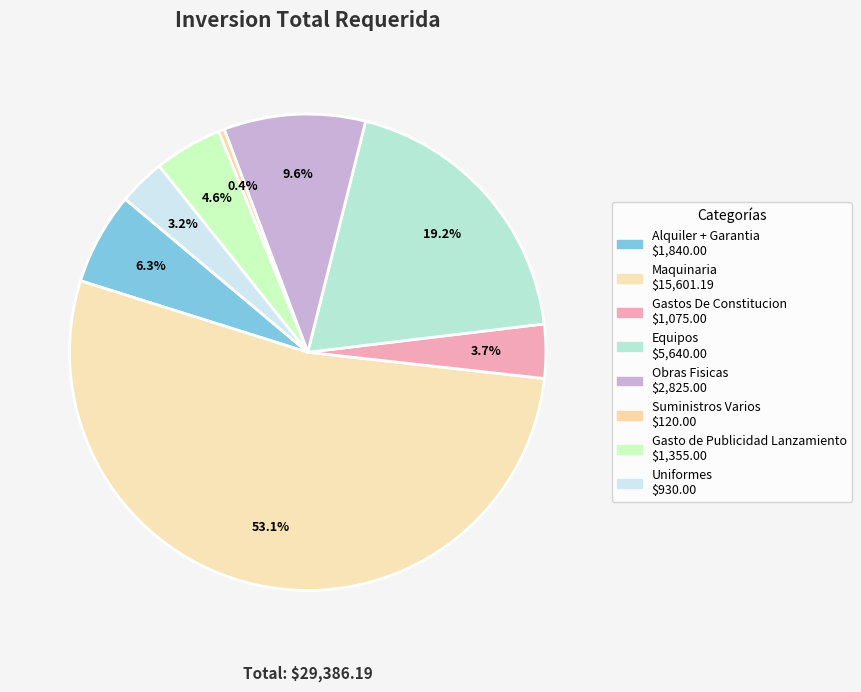

Count the number of slices in the pie.

8